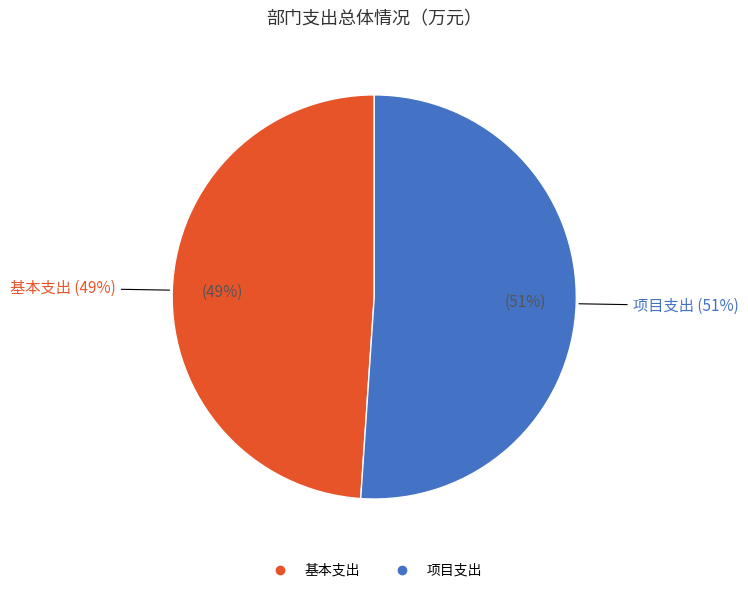

Rank the categories by value from lowest to highest.

基本支出, 项目支出